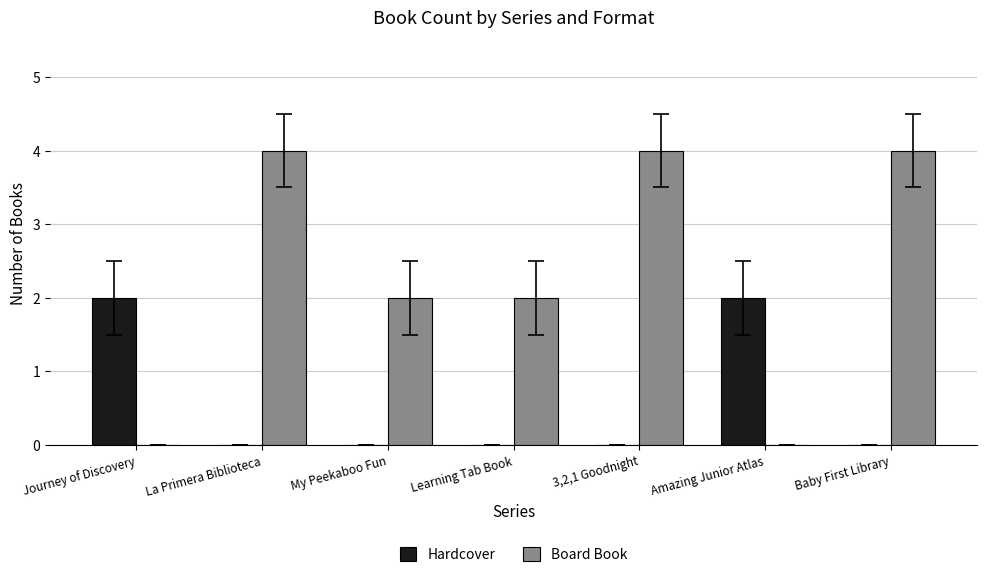

What is the sum of the Board Book values at Journey of Discovery and La Primera Biblioteca?

4